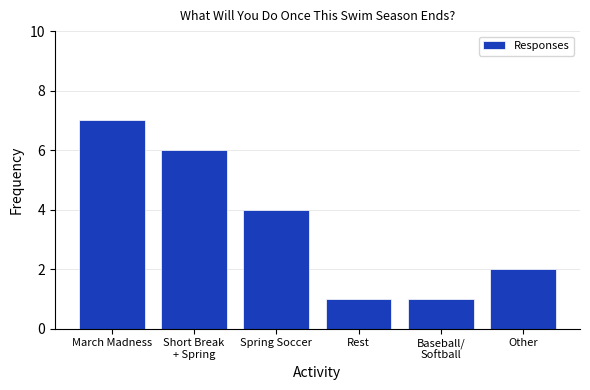

Reading left to right, what are all the values shown in this chart?

7	6	4	1	1	2